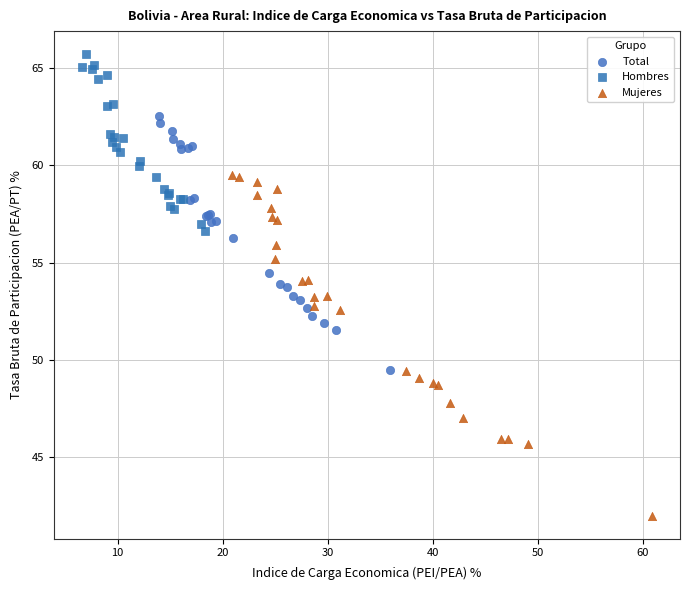

What are all the series names shown in the legend?

Total, Hombres, Mujeres